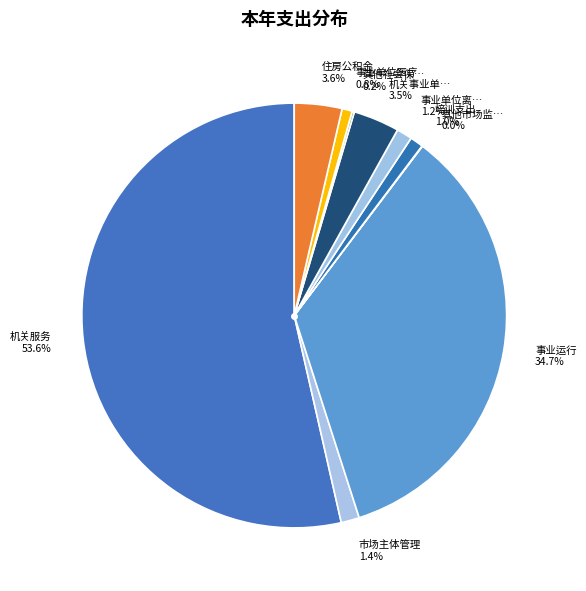

Which category has the biggest portion of the pie?

机关服务 53.6%